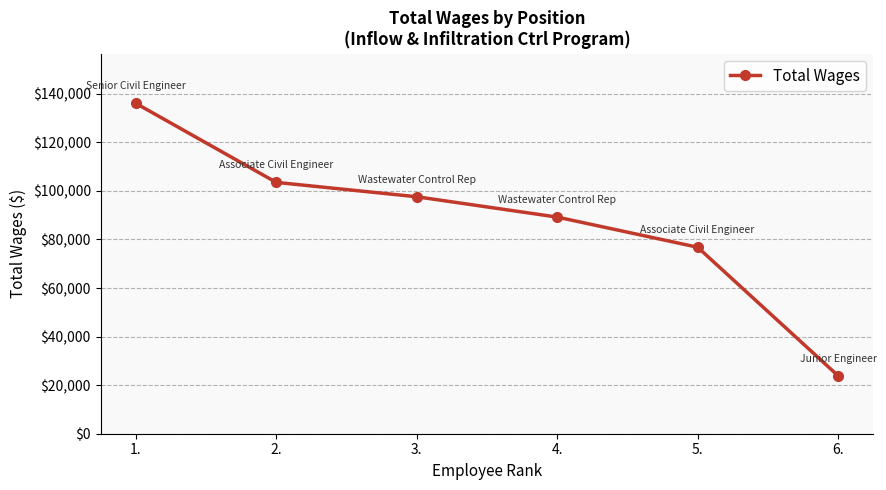

At which category does the chart reach its minimum across all series?

6.